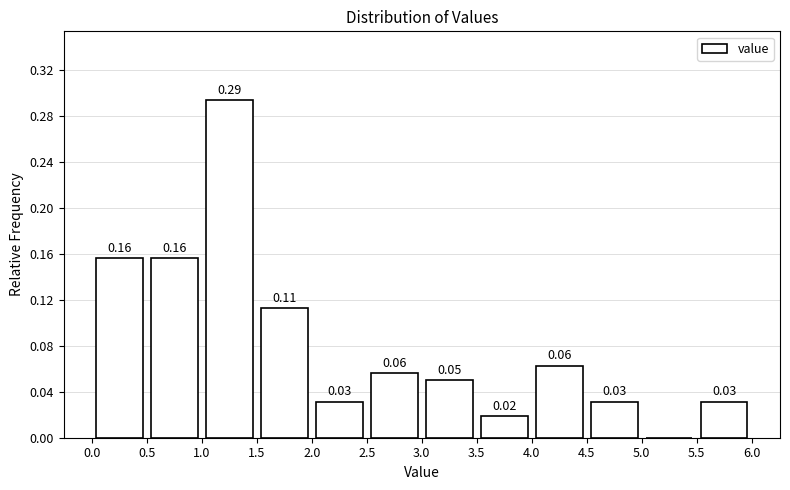

Which range on the x-axis has the tallest bar?

1.0 to 1.5